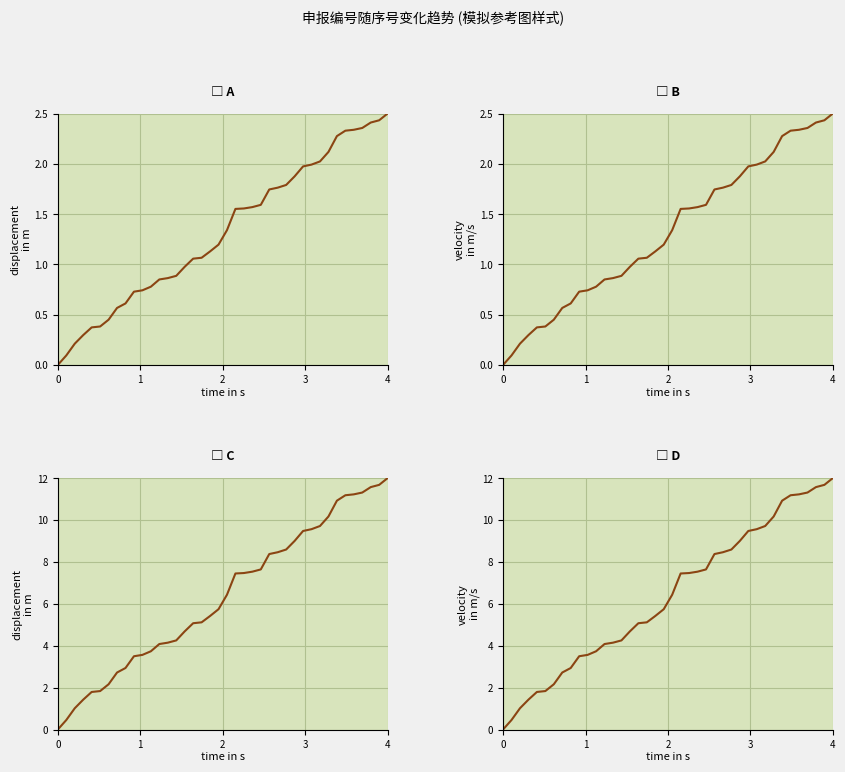

What is the change in value from 11 to 27?

+4.9